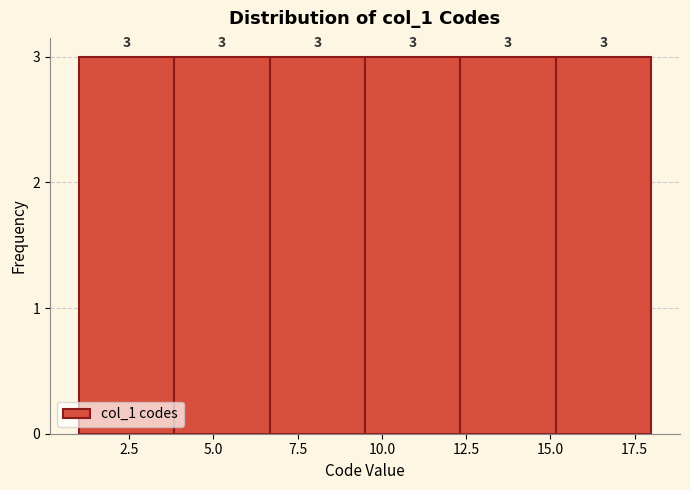

Reading left to right, transcribe this chart: for each bar, give the range it covers on the x-axis and its height. The bar edges are not printed on the chart, so give them approximately, as read against the axis.

1.0 to 4.0: 3
4.0 to 6.5: 3
6.5 to 9.5: 3
9.5 to 12.5: 3
12.5 to 15.0: 3
15.0 to 18.0: 3